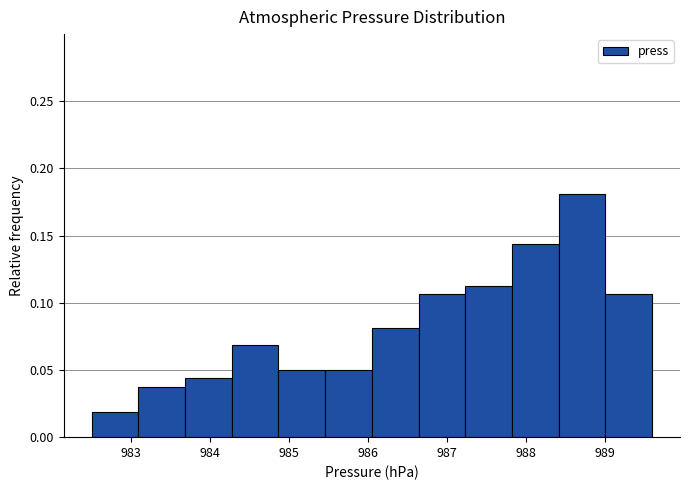

Reading left to right, transcribe this chart: for each bar, give the range it covers on the x-axis and its height. Neither the bar edges nor the heights are printed on the chart, so give them approximately, as read against the axes.

982.5 to 983.1: 0.020
983.1 to 983.7: 0.040
983.7 to 984.3: 0.045
984.3 to 984.9: 0.070
984.9 to 985.5: 0.050
985.5 to 986.1: 0.050
986.1 to 986.6: 0.080
986.6 to 987.2: 0.105
987.2 to 987.8: 0.115
987.8 to 988.4: 0.145
988.4 to 989.0: 0.180
989.0 to 989.6: 0.105